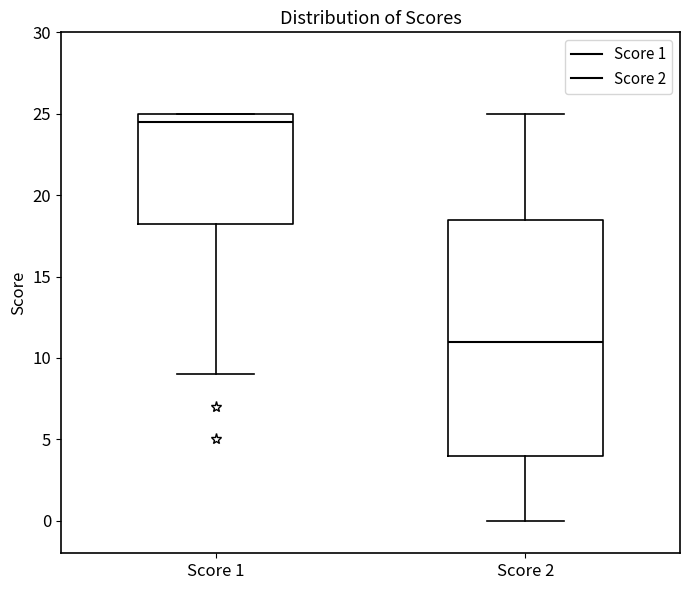

Comparing the boxes themselves (not the whiskers), which one is the tallest?

Score 2